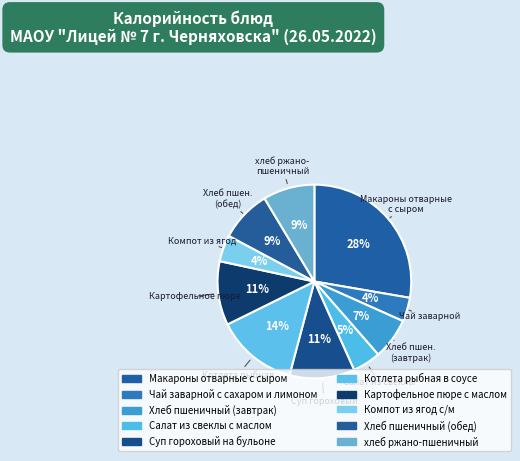

Count the number of slices in the pie.

10